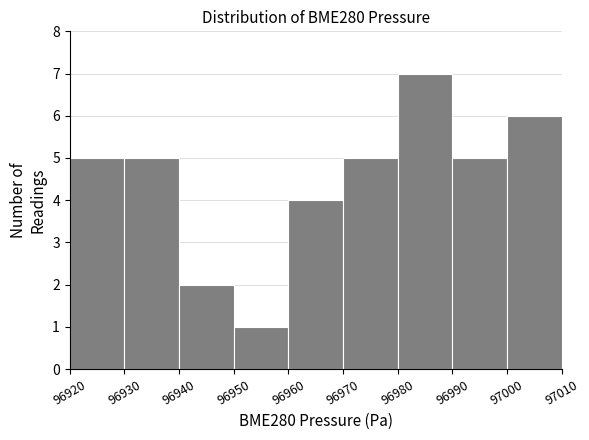

Reading left to right, transcribe this chart: for each bar, give the range it covers on the x-axis and its height. The values are not printed on the chart, so give them approximately, as read against the axis.

96920 to 96930: 5
96930 to 96940: 5
96940 to 96950: 2
96950 to 96960: 1
96960 to 96970: 4
96970 to 96980: 5
96980 to 96990: 7
96990 to 97000: 5
97000 to 97010: 6